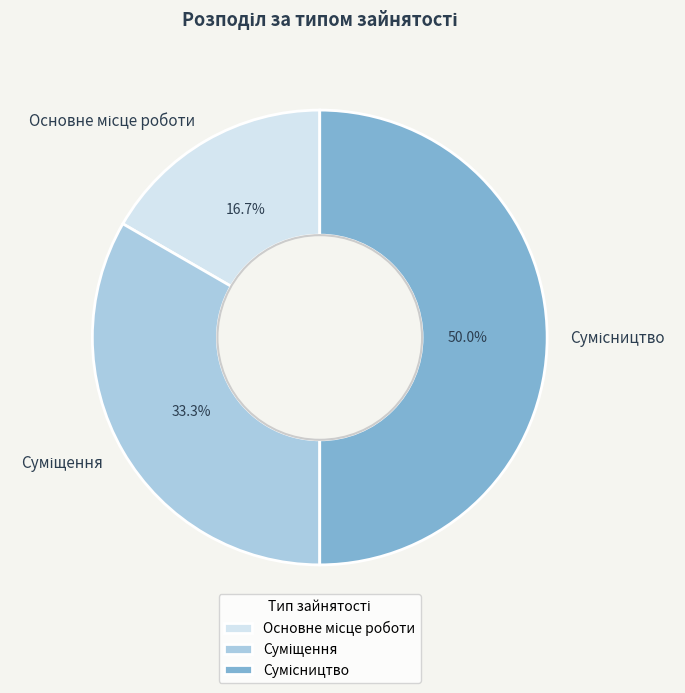

How many segments does this pie chart have?

3